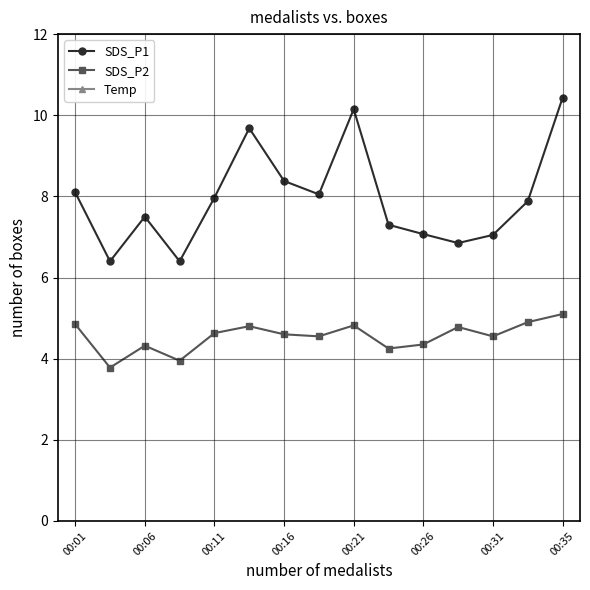

At which category does the chart reach its peak across all series?

00:01